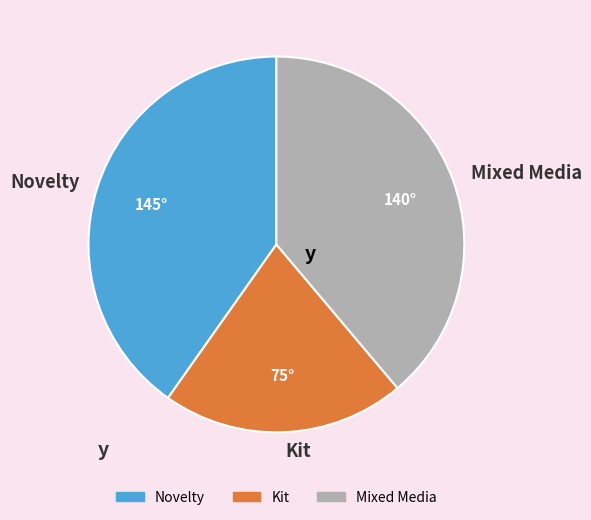

The Mixed Media slice represents 39% of the pie. True or false?

True